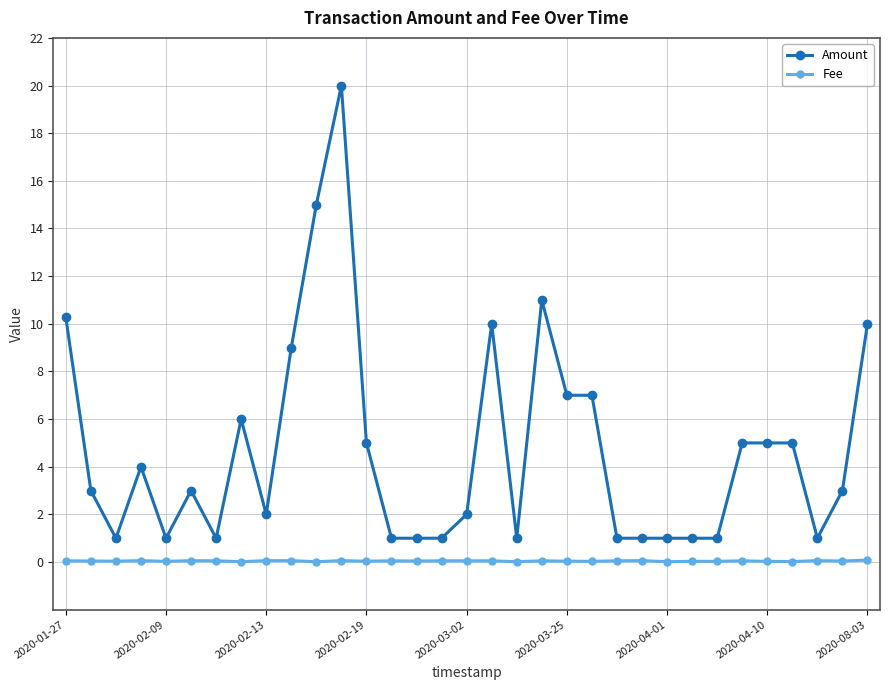

Count the number of categories in the chart.

33